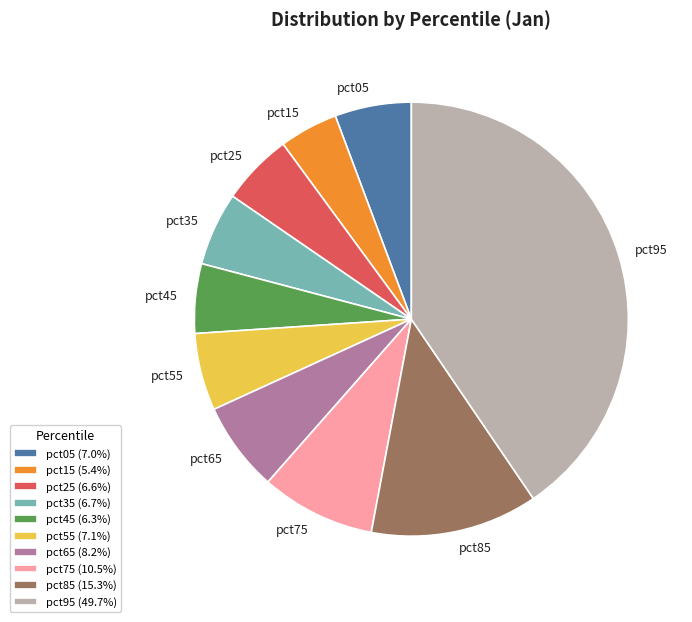

Do pct35 and pct45 together represent more than half of the pie?

No